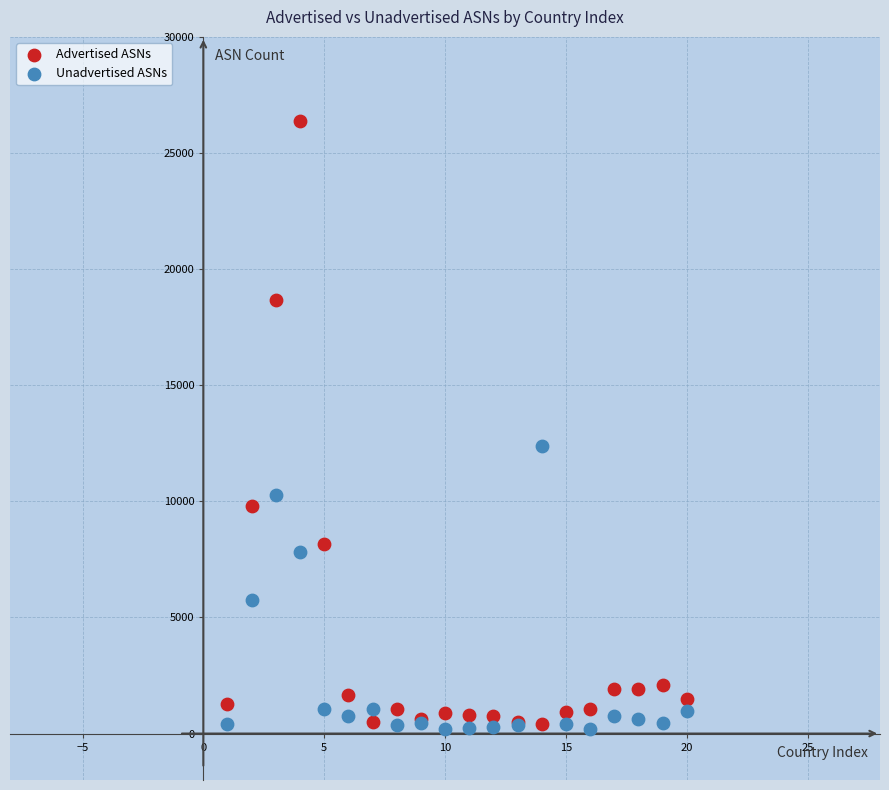

Which series has the largest Y range (max minus min)?

Advertised ASNs